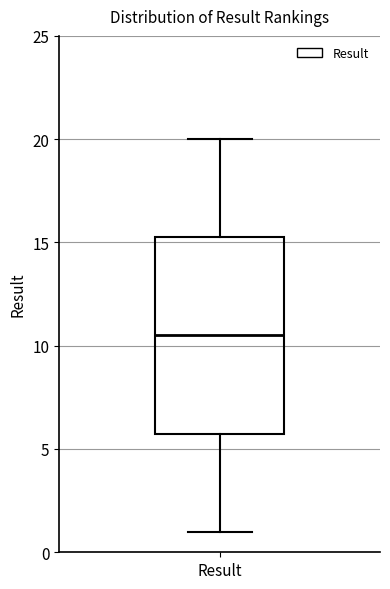

Transcribe this box plot: give where the median line is, the range the box spans, and where the two whiskers end, as read against the y-axis. The values are not printed on the chart, so give them approximately, as read against the axis.

median 10.5, box 6.0 to 15.5, whiskers 1.0 to 20.0